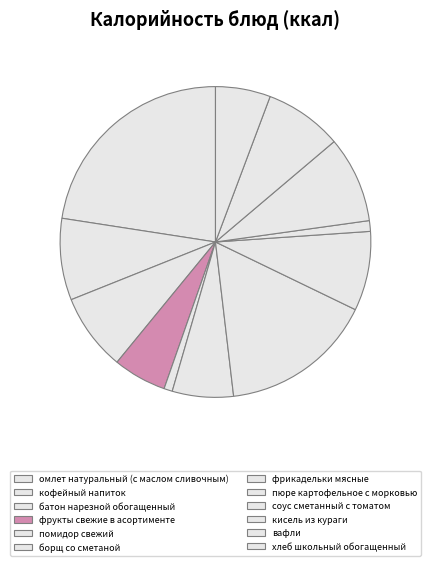

Rank the categories by value from lowest to highest.

помидор свежий, соус сметанный с томатом, фрукты свежие в асортименте, хлеб школьный обогащенный, борщ со сметаной, батон нарезной обогащенный, вафли, пюре картофельное с морковью, кофейный напиток, кисель из кураги, фрикадельки мясные, омлет натуральный (с маслом сливочным)